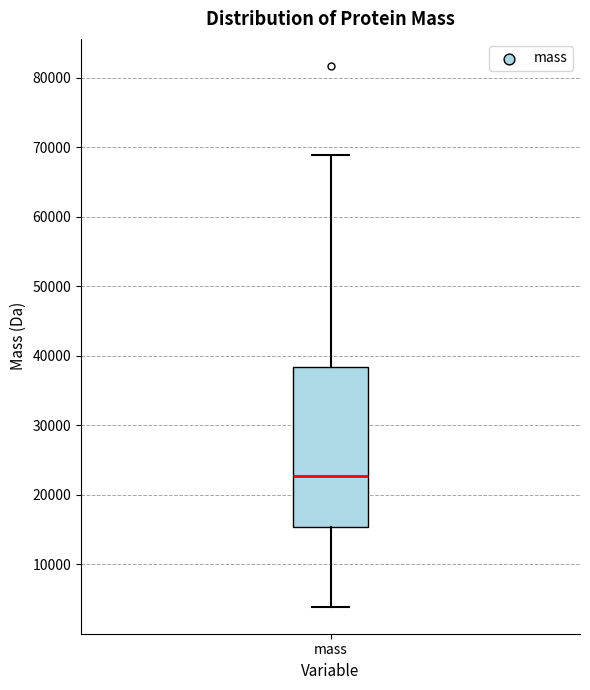

Transcribe this box plot: give where the median line is, the range the box spans, and where the two whiskers end, as read against the y-axis. The values are not printed on the chart, so give them approximately, as read against the axis.

median 23000, box 15000 to 38000, whiskers 4000 to 69000